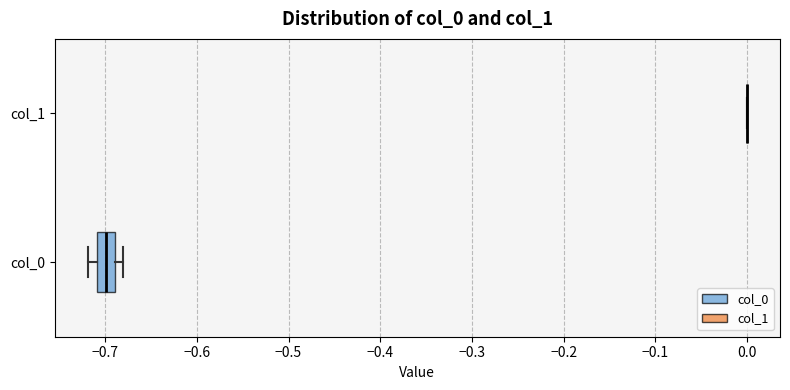

Reading bottom to top, transcribe this box plot: for each box, give where its median line is, the range the box spans, and where its two whiskers end, as read against the x-axis. The values are not printed on the chart, so give them approximately, as read against the axis.

col_0: median -0.70, box -0.71 to -0.69, whiskers -0.72 to -0.68
col_1: box collapsed to a line at 0.00, whiskers 0.00 to 0.00